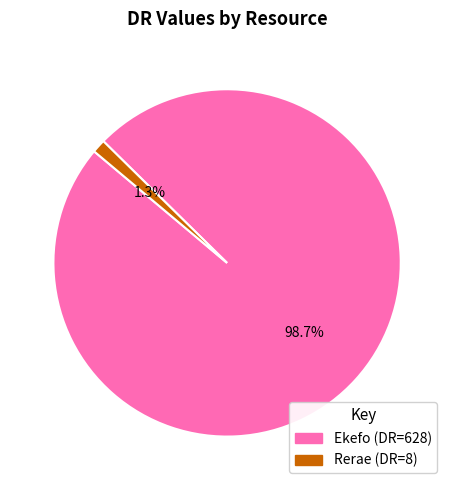

True or false: Rerae accounts for 11% of the total.

False